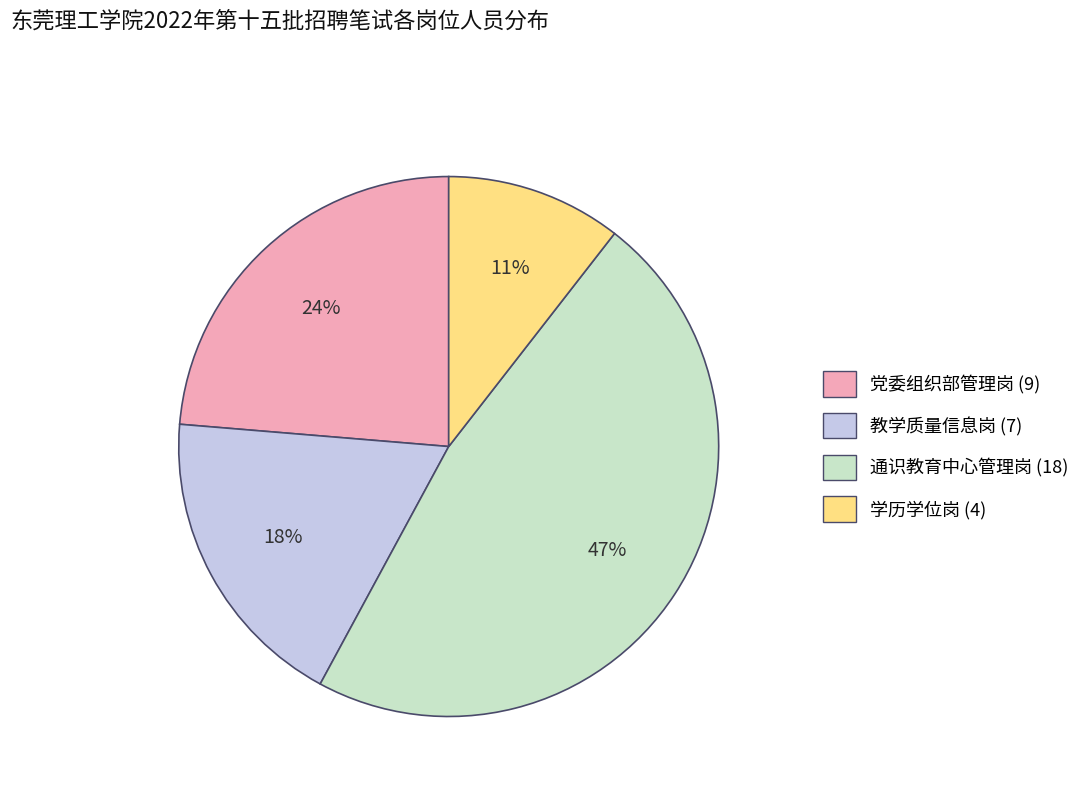

How many slices are in this pie chart?

4